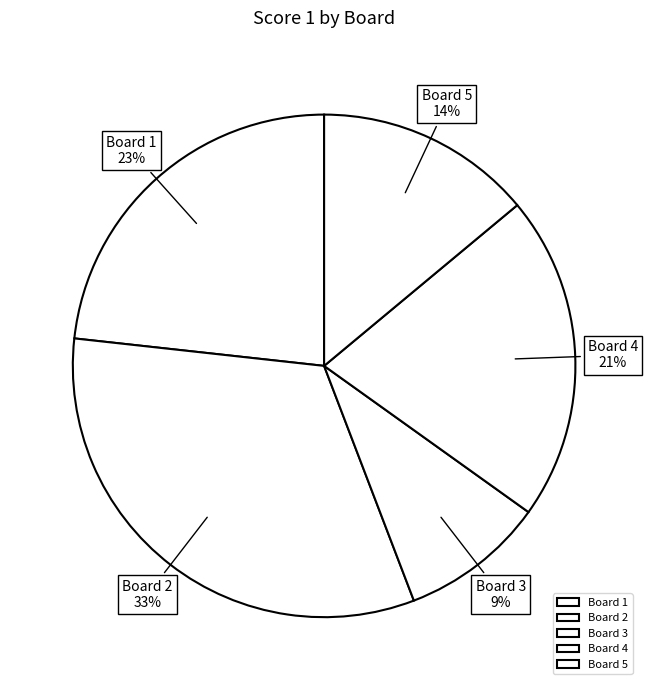

To the nearest percent, what portion does Board 1 represent?

23%